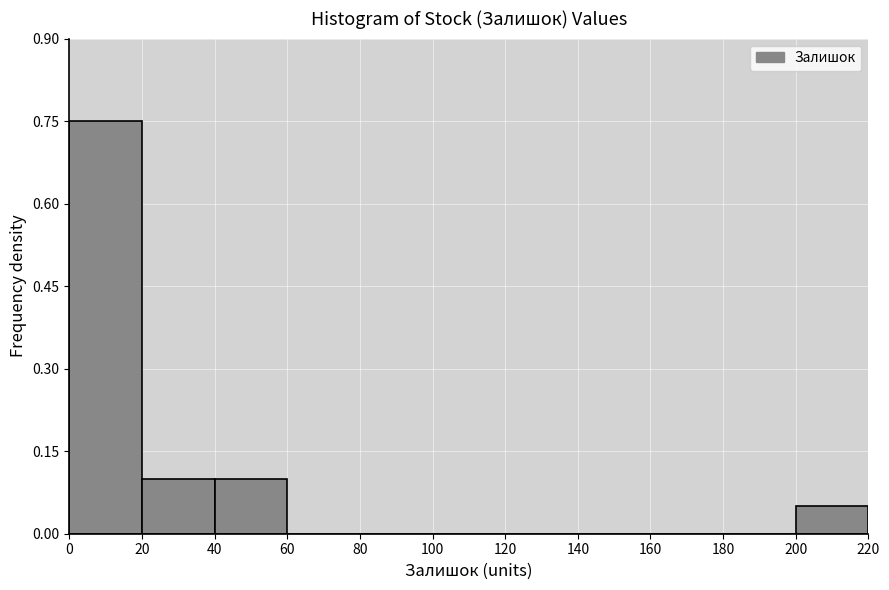

Over which range of the x-axis is the bar tallest?

0 to 20